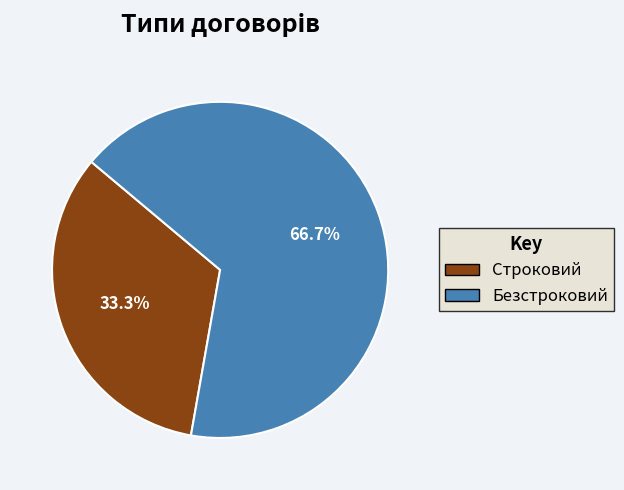

What percentage is the Строковий slice, to the nearest percent?

33%